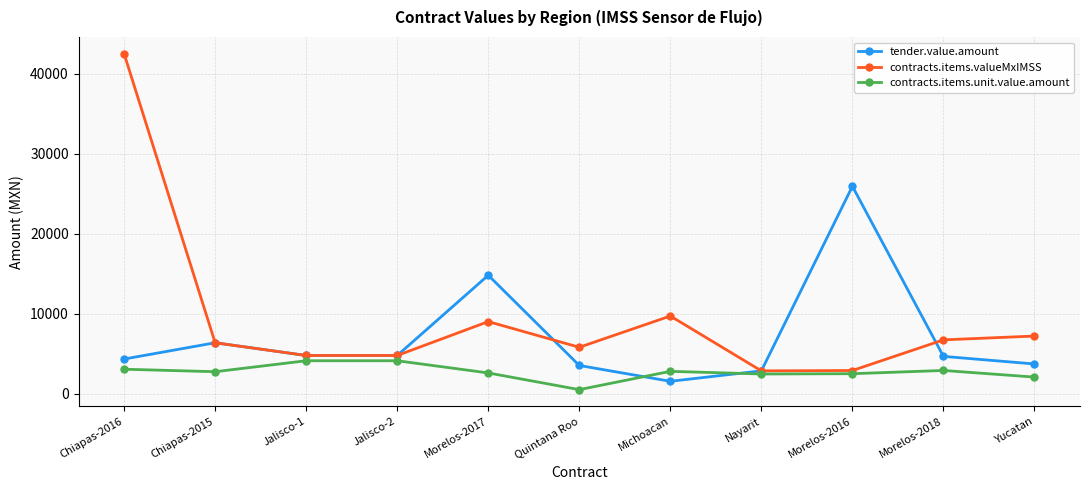

What is the label of the 7th point from the right?

Morelos-2017